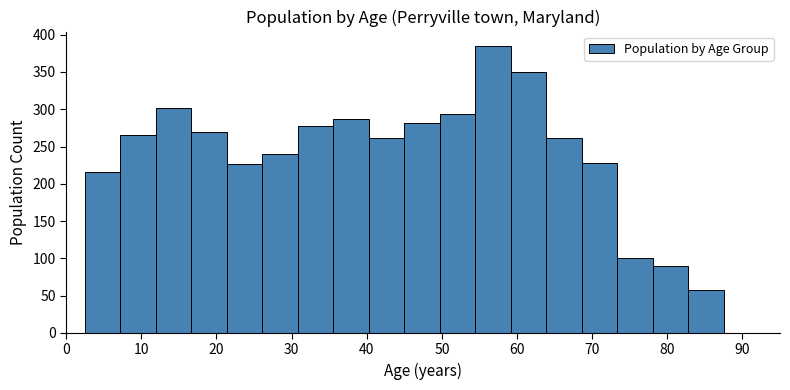

Reading left to right, transcribe this chart: for each bar, give the range it covers on the x-axis and its height. Neither the bar edges nor the heights are printed on the chart, so give them approximately, as read against the axes.

3 to 7: 215
7 to 12: 265
12 to 17: 300
17 to 21: 270
21 to 26: 225
26 to 31: 240
31 to 36: 280
36 to 40: 285
40 to 45: 260
45 to 50: 280
50 to 54: 295
54 to 59: 385
59 to 64: 350
64 to 69: 260
69 to 73: 230
73 to 78: 100
78 to 83: 90
83 to 88: 60